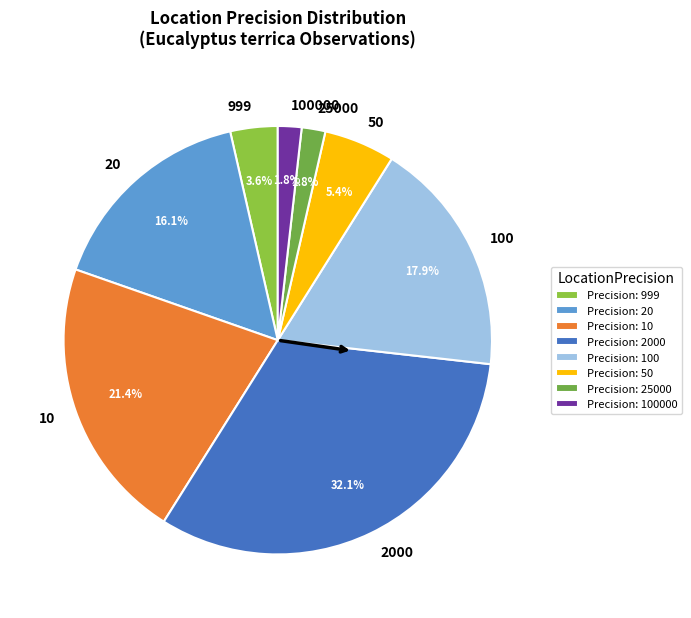

Approximately how many times larger is the value at 2000 compared to 10?

1.5